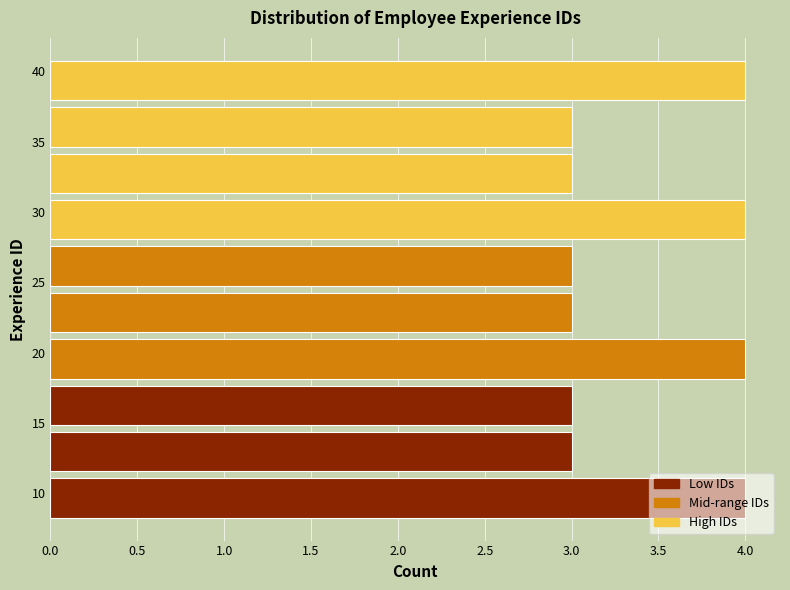

Reading bottom to top, transcribe this chart: for each bar, give the range it covers on the y-axis and its length. Neither the bar edges nor the lengths are printed on the chart, so give them approximately, as read against the axes.

8.0 to 11.3: 4
11.3 to 14.6: 3
14.6 to 17.9: 3
17.9 to 21.2: 4
21.2 to 24.5: 3
24.5 to 27.8: 3
27.8 to 31.1: 4
31.1 to 34.4: 3
34.4 to 37.7: 3
37.7 to 41.0: 4